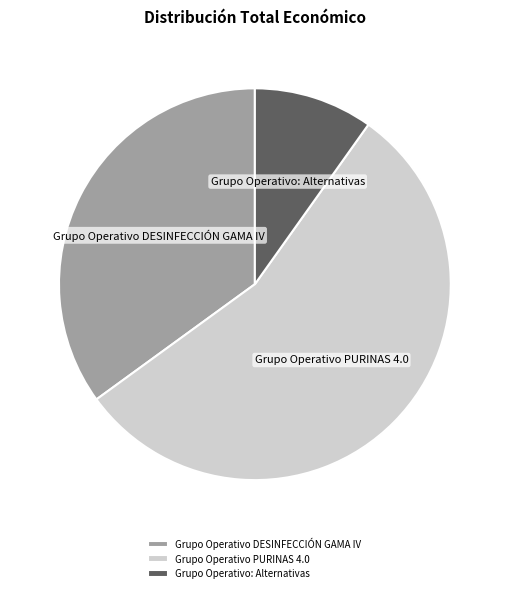

Is it true that Grupo Operativo DESINFECCIÓN GAMA IV is 26% of the pie?

False